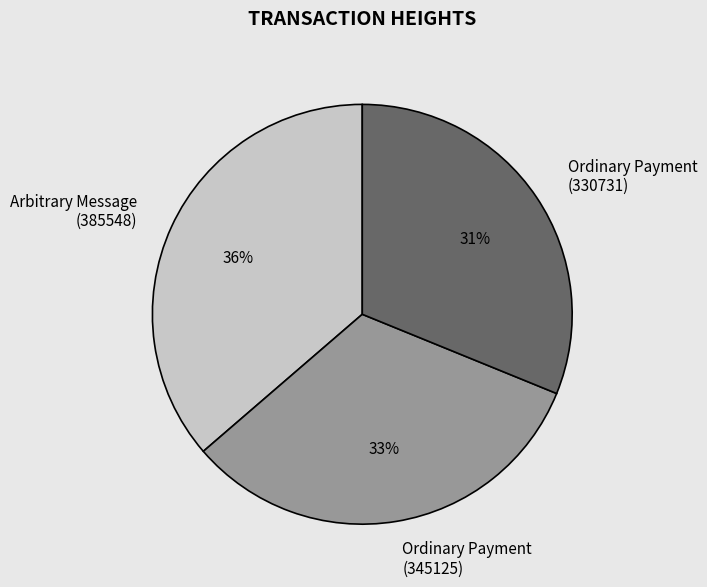

Count the number of slices in the pie.

3